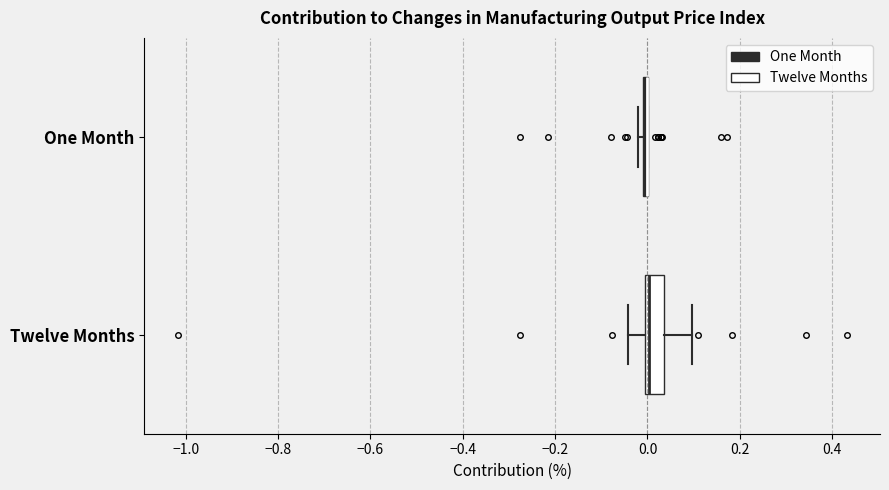

Reading bottom to top, read every box against the x-axis: the position of its median line, the range the box covers, and the ends of its whiskers. The values are not printed on the chart, so give them approximately, as read against the axis.

Twelve Months: median 0.00 (just right of the box's left edge), box 0.00 to 0.04, whiskers -0.04 to 0.10
One Month: box collapsed to a line at 0.00, whiskers -0.02 to 0.00